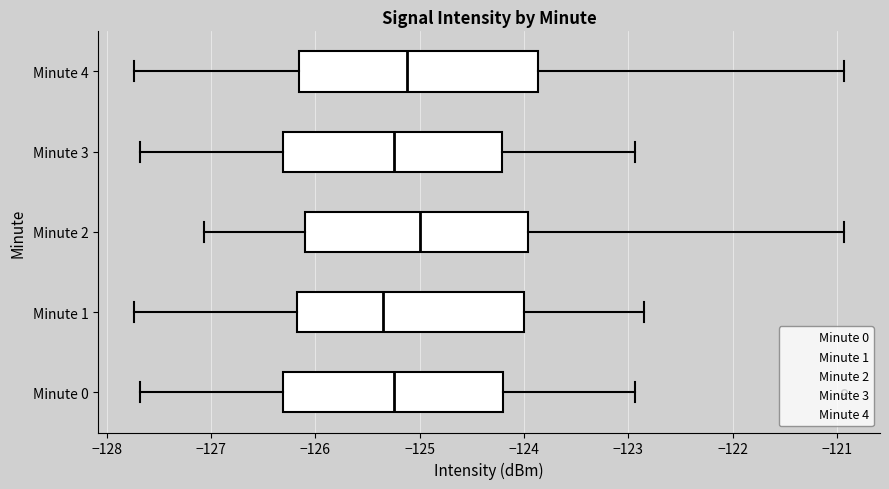

Reading bottom to top, read every box against the x-axis: the position of its median line, the range the box covers, and the ends of its whiskers. The values are not printed on the chart, so give them approximately, as read against the axis.

Minute 0: median -125.2, box -126.3 to -124.2, whiskers -127.7 to -122.9
Minute 1: median -125.3, box -126.2 to -124.0, whiskers -127.7 to -122.9
Minute 2: median -125.0, box -126.1 to -124.0, whiskers -127.1 to -120.9
Minute 3: median -125.2, box -126.3 to -124.2, whiskers -127.7 to -122.9
Minute 4: median -125.1, box -126.2 to -123.9, whiskers -127.7 to -120.9